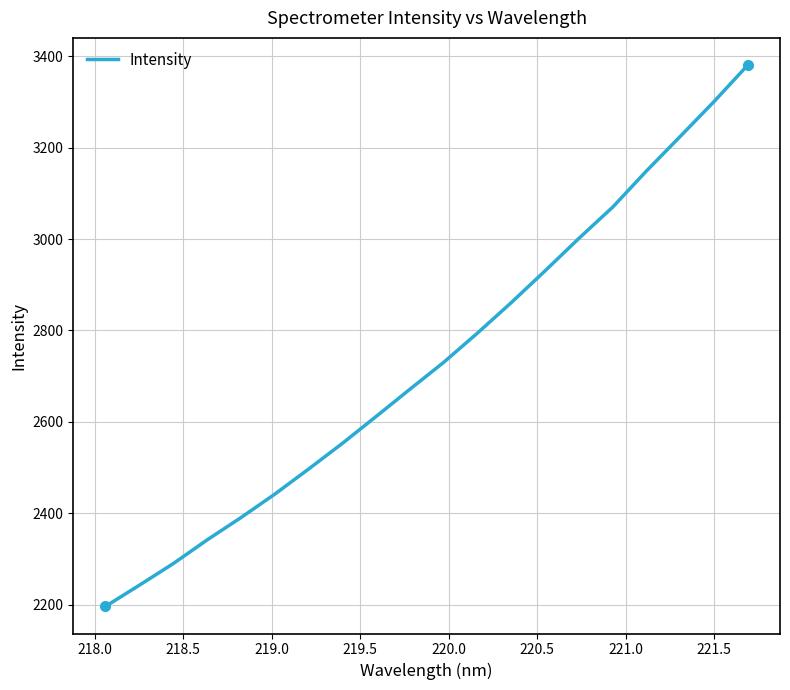

What is the greatest value displayed?

3380.7